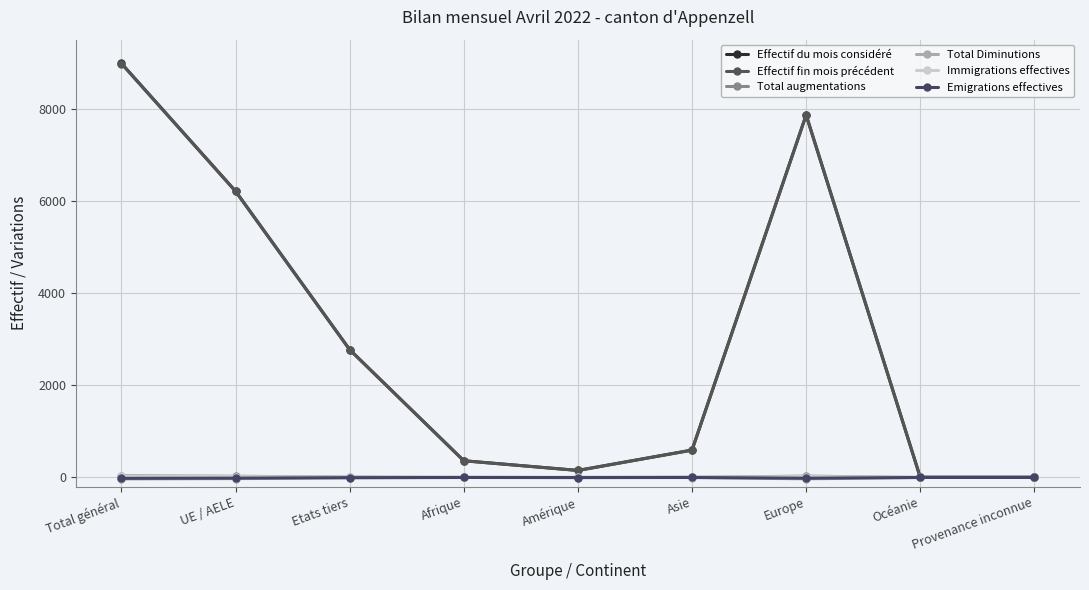

True or false: Emigrations effectives and Immigrations effectives cross at least once.

False